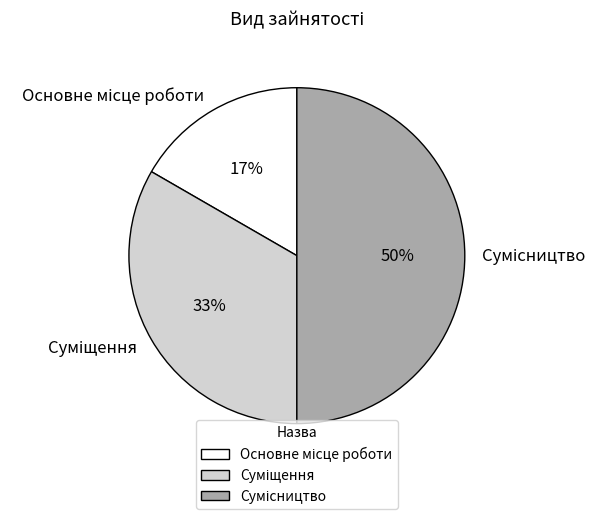

To the nearest percent, what is the difference between the largest and smallest slice percentages?

33%